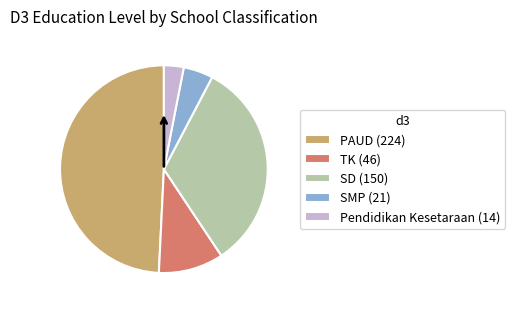

Is there any slice that represents more than half of the pie?

No